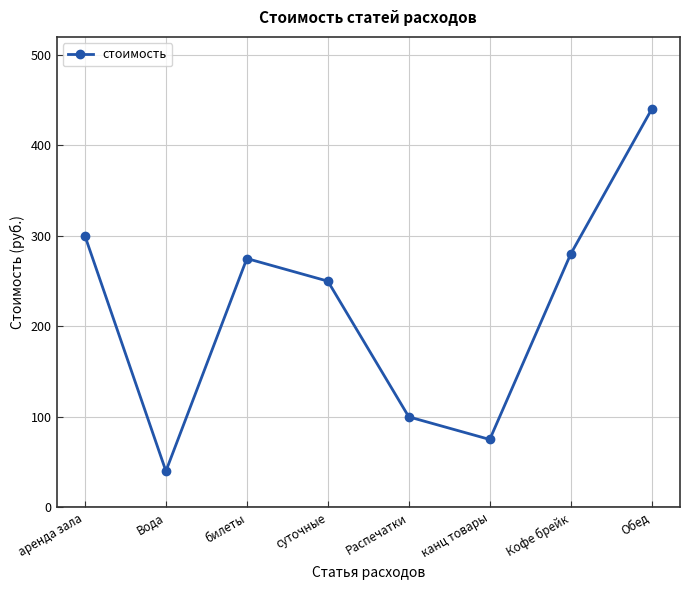

What is the value of the 3rd point from the left?

275